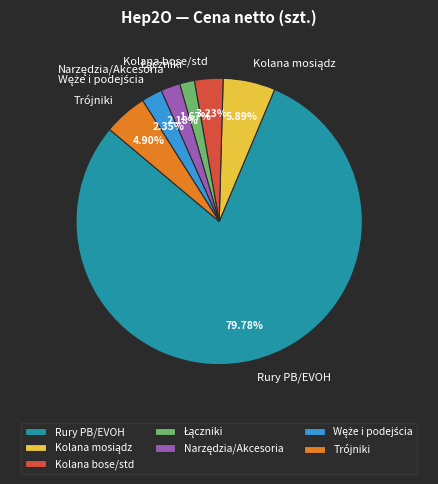

Which slice is the largest?

Rury PB/EVOH